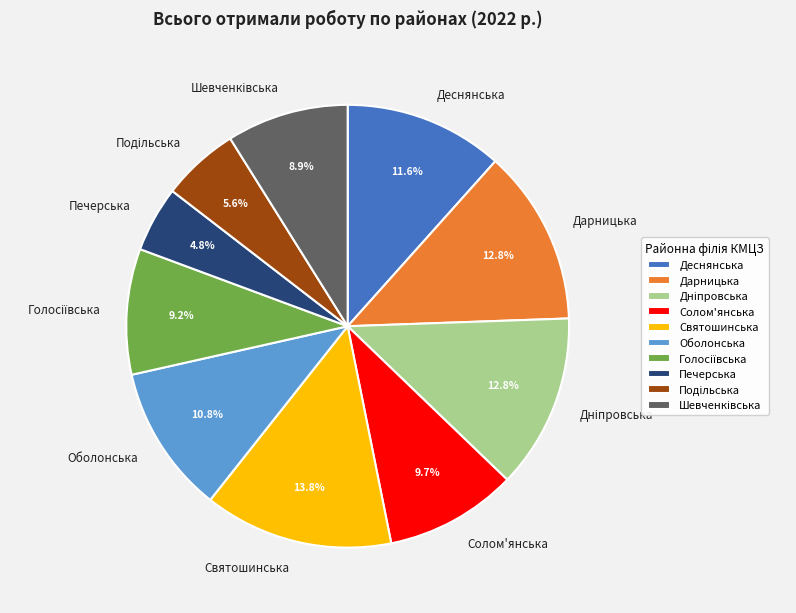

How much of the chart is everything except Святошинська?

86.2%